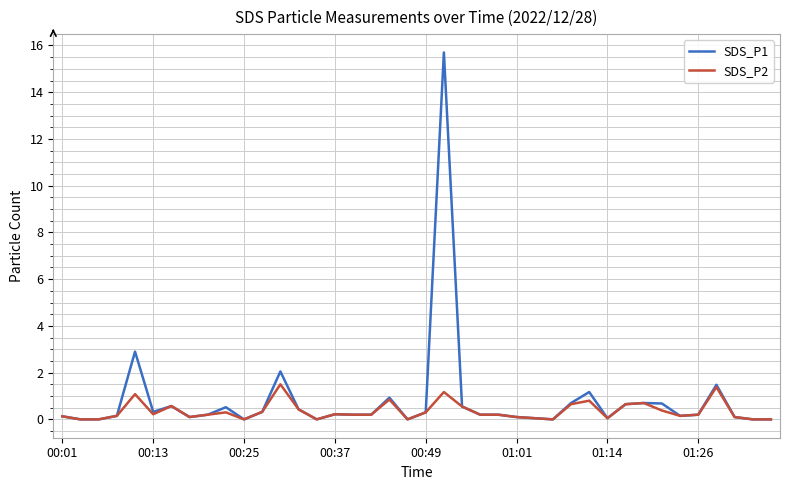

How many distinct data groups are displayed?

2